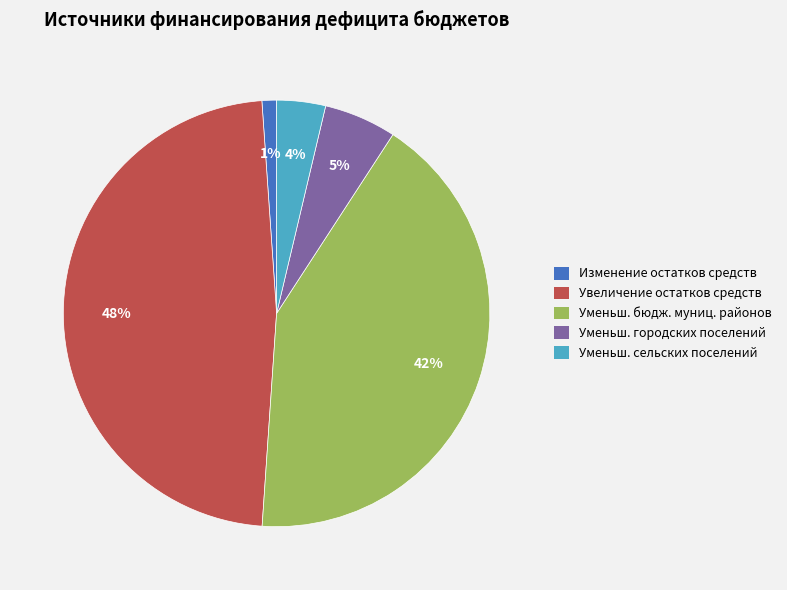

To the nearest percent, what is the average slice percentage?

20%